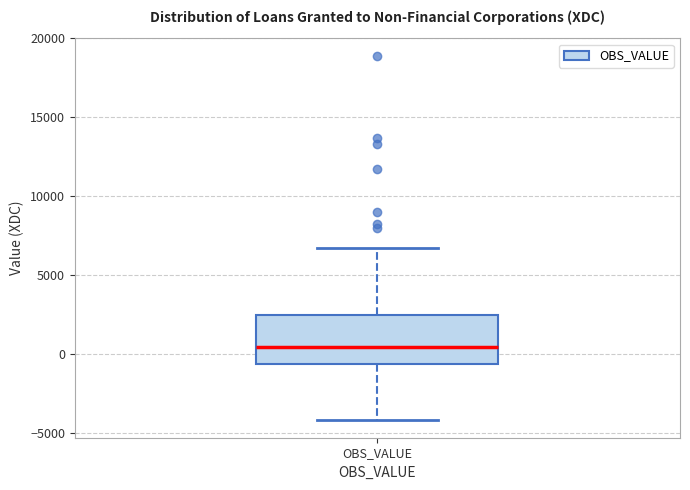

Read this box plot against the y-axis: the position of the median line, the range covered by the box, and the ends of both whiskers. The values are not printed on the chart, so give them approximately, as read against the axis.

median 500, box -500 to 2500, whiskers -4000 to 6500